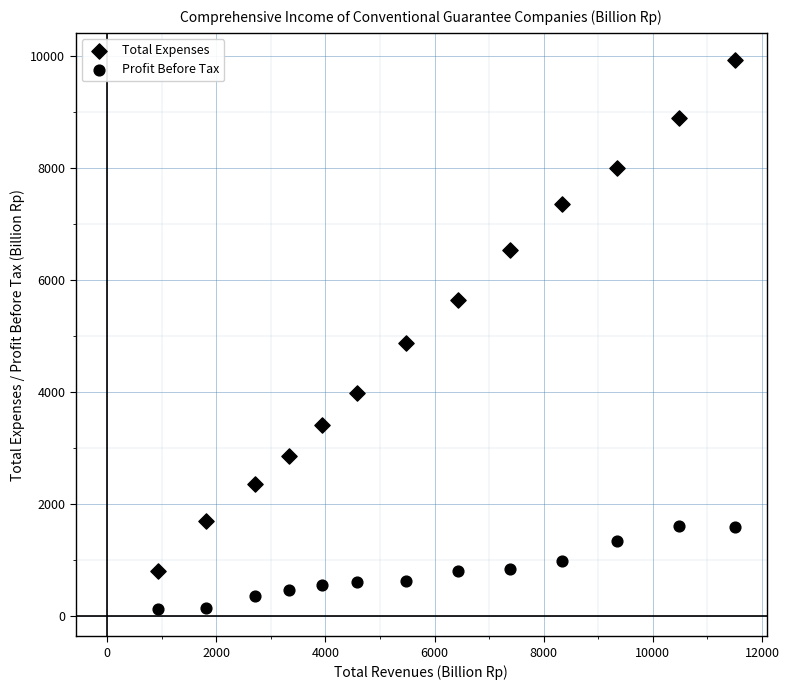

How many points are shown in the scatter plot?

26